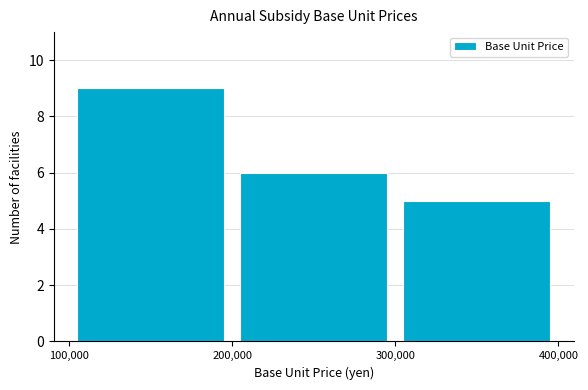

Reading left to right, list every bar in this chart as the range it spans on the x-axis followed by its height. The values are not printed on the chart, so give them approximately, as read against the axis.

100,000 to 200,000: 9
200,000 to 300,000: 6
300,000 to 400,000: 5